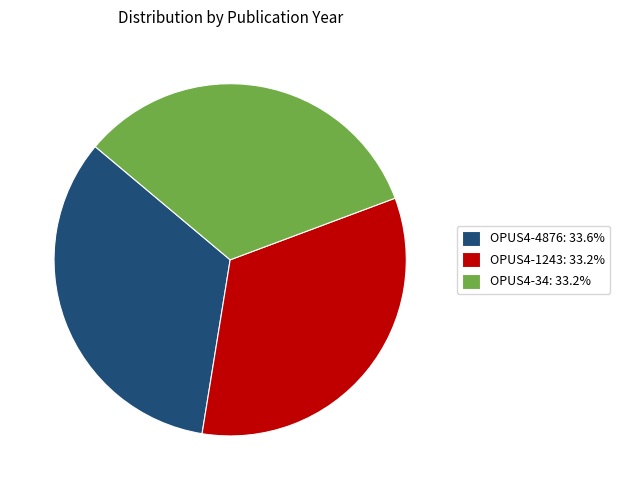

Is there any slice that represents more than half of the pie?

No